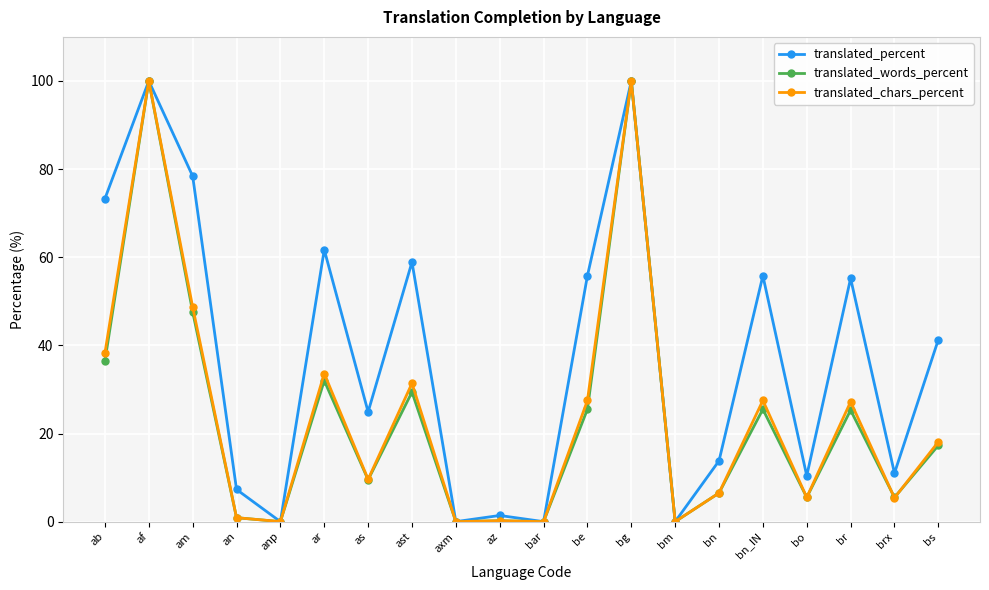

What is the label of the 9th point from the right?

be